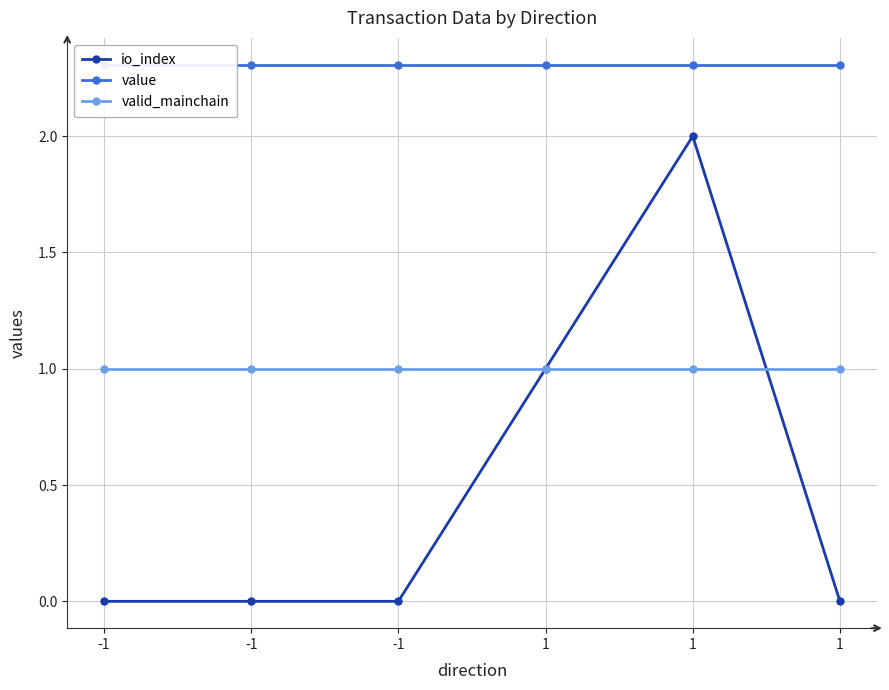

True or false: value and valid_mainchain cross at least once.

False